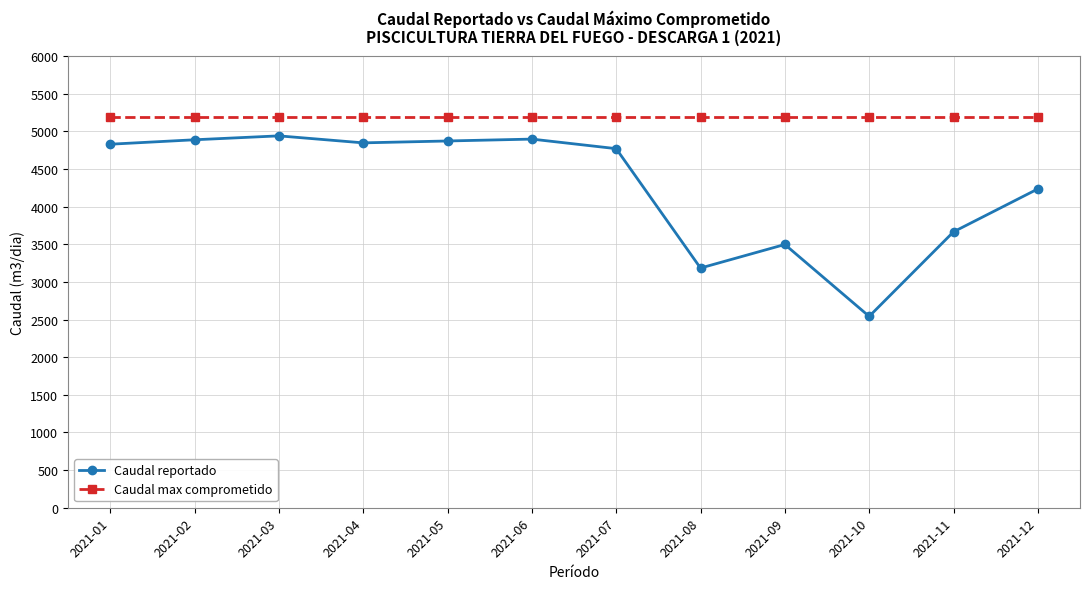

What is the total value across all series at 2021-02?

10072